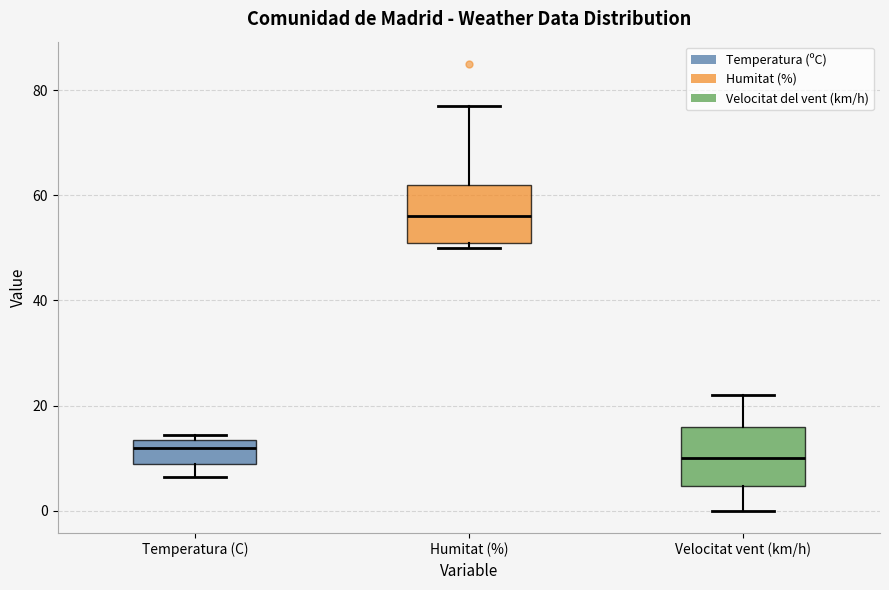

Reading left to right, read every box against the y-axis: the position of its median line, the range the box covers, and the ends of its whiskers. The values are not printed on the chart, so give them approximately, as read against the axis.

Temperatura (C): median 12, box 8 to 14, whiskers 6 to 14 (just above the box's upper edge)
Humitat (%): median 56, box 52 to 62, whiskers 50 to 78
Velocitat vent (km/h): median 10, box 4 to 16, whiskers 0 to 22